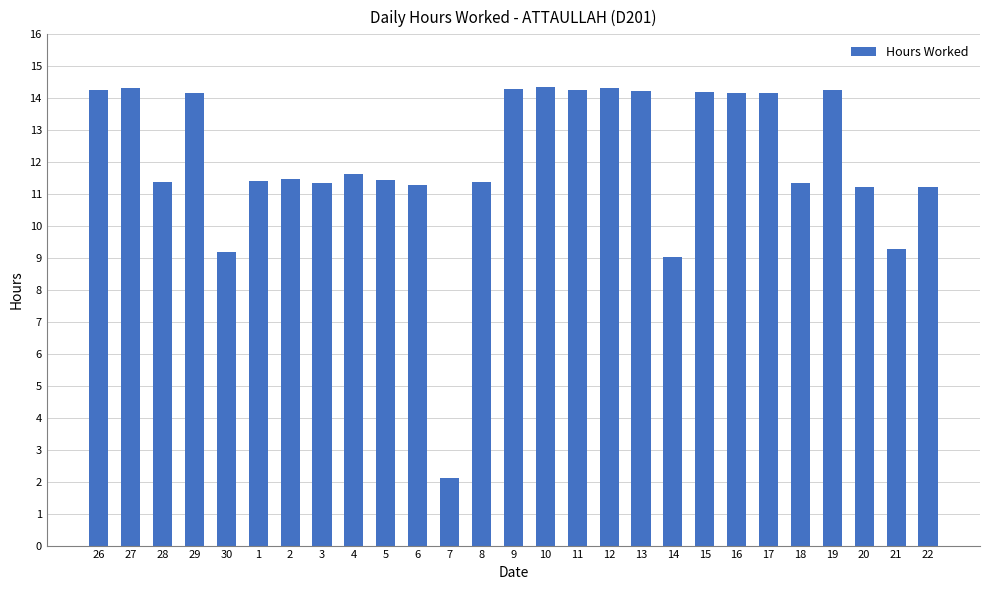

What is the sum of all values?

325.7